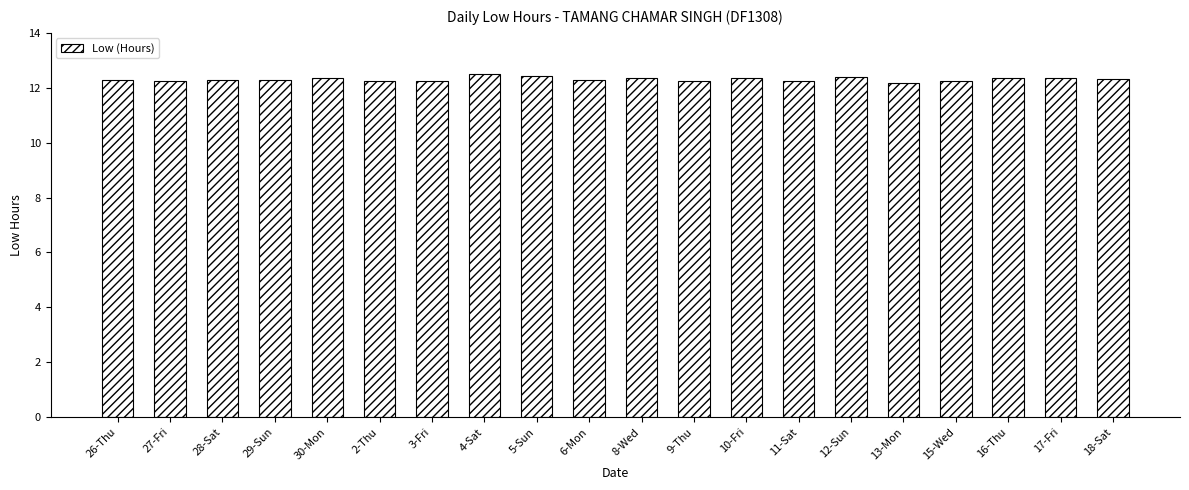

What is the maximum value shown in the chart?

12.5